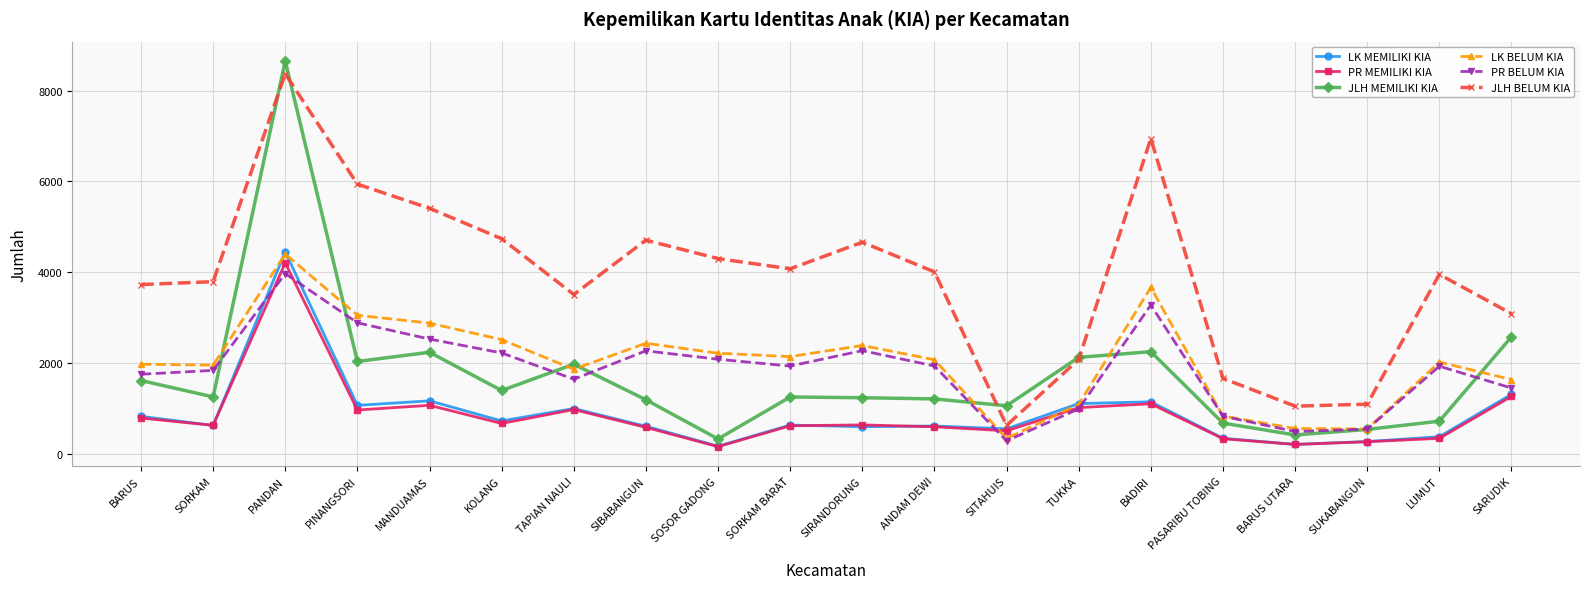

What is the label of the 5th point from the left?

MANDUAMAS